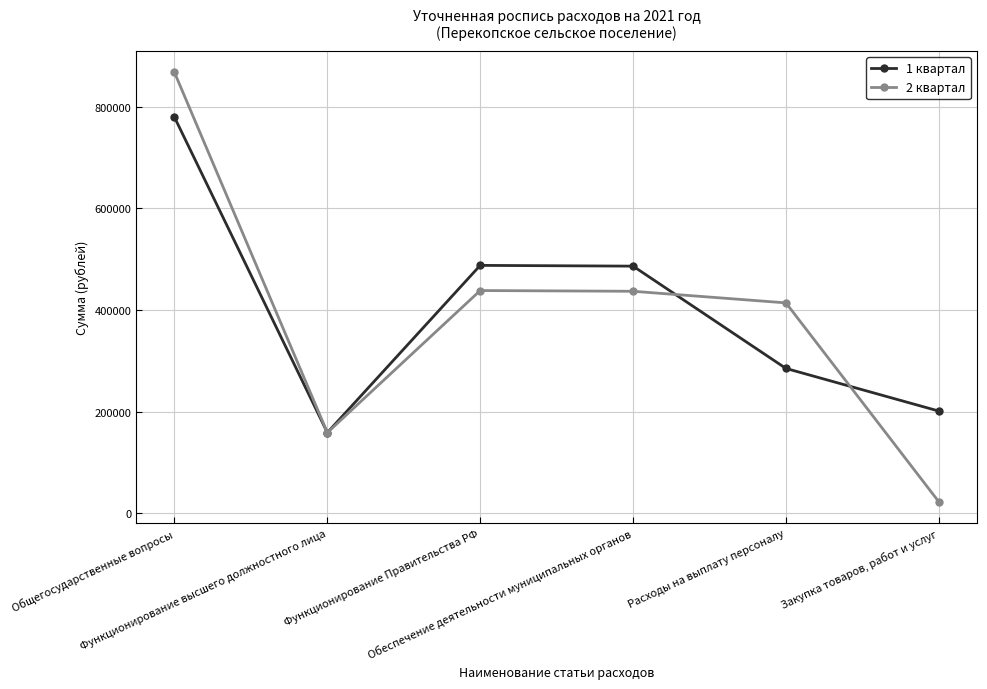

List the series in order of their peak value, highest first.

2 квартал, 1 квартал